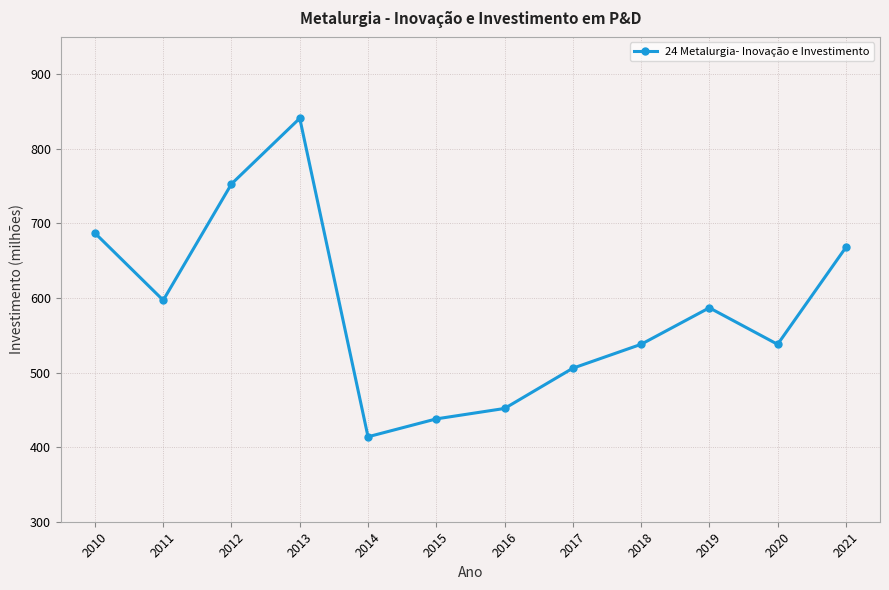

Where is the data nearest to the value 627?

2011